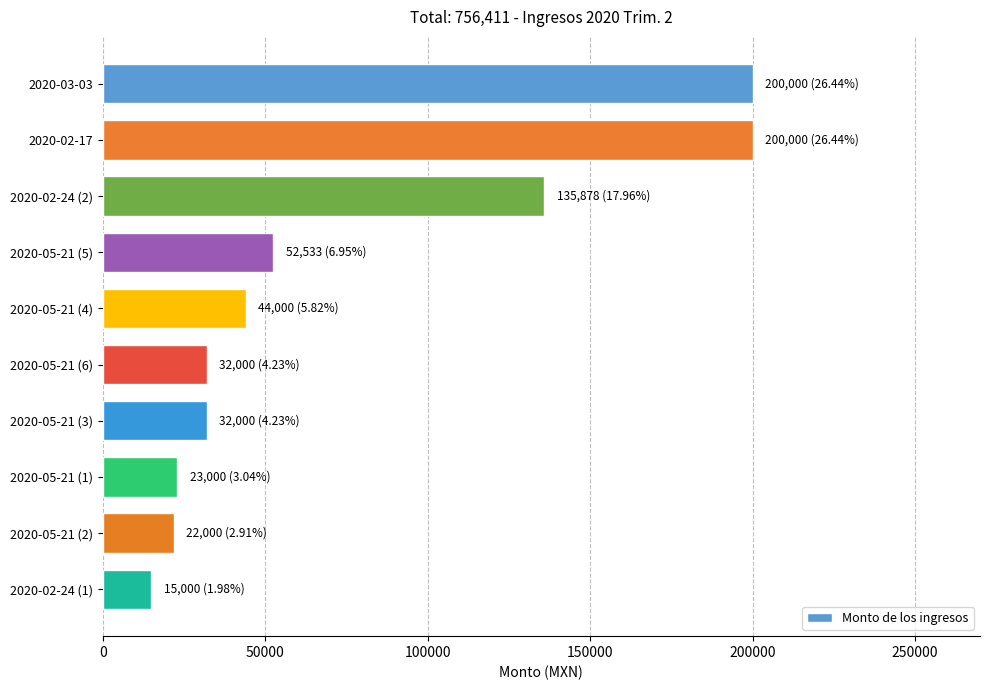

What is the change in value from 2020-02-24 (2) to 2020-05-21 (3)?

-103878